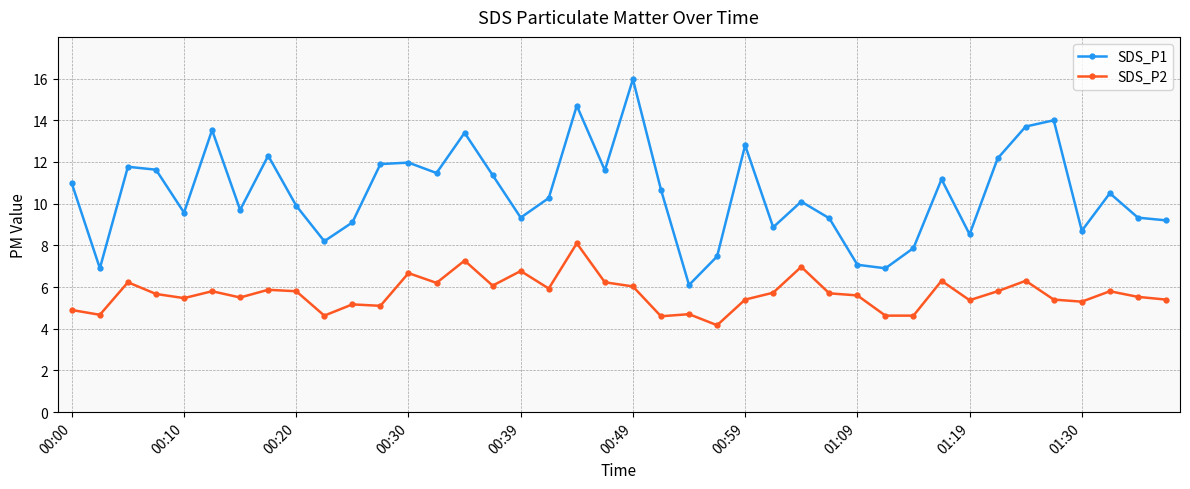

How many values in the SDS_P1 series are below 10?

18